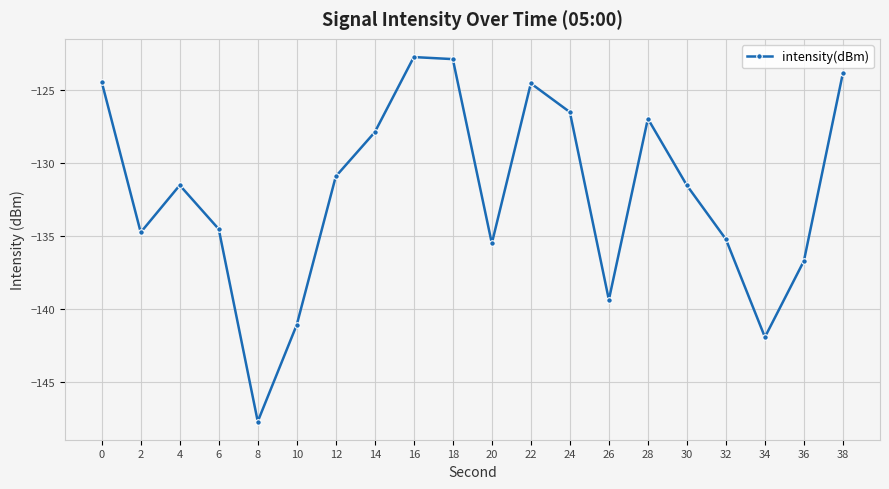

What is the change in value from 4 to 12?

+0.6